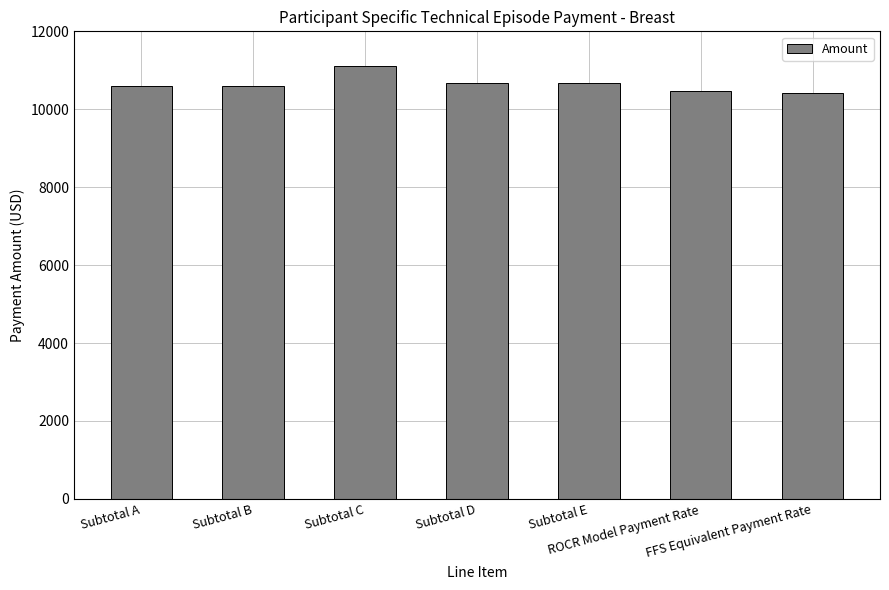

What is the value of the 4th bar from the left?

10674.8